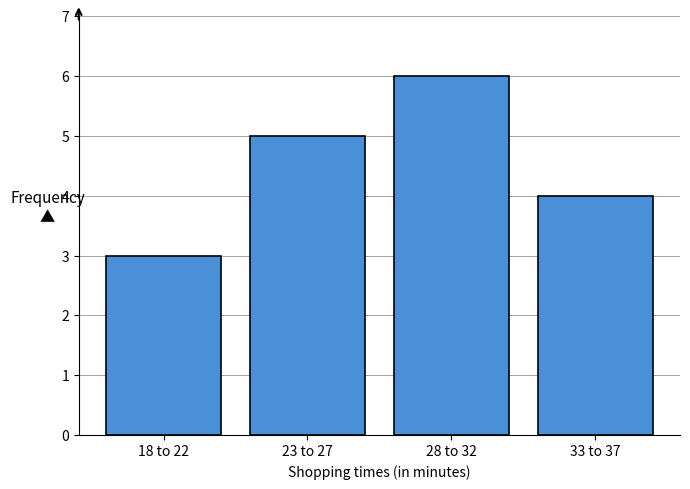

Reading right to left, what are all the values shown in this chart?

4	6	5	3